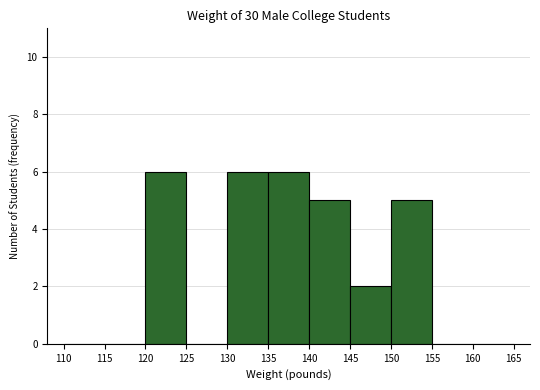

Reading left to right, list every bar in this chart as the range it spans on the x-axis followed by its height. The values are not printed on the chart, so give them approximately, as read against the axis.

110 to 115: 0
115 to 120: 0
120 to 125: 6
125 to 130: 0
130 to 135: 6
135 to 140: 6
140 to 145: 5
145 to 150: 2
150 to 155: 5
155 to 160: 0
160 to 165: 0